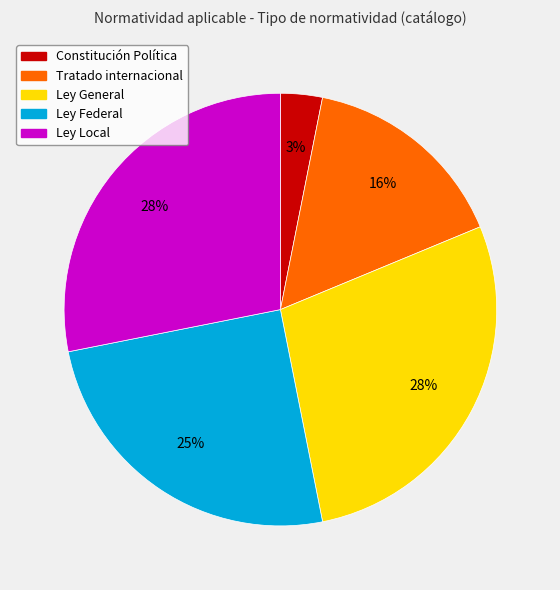

Is there a majority slice in this chart?

No